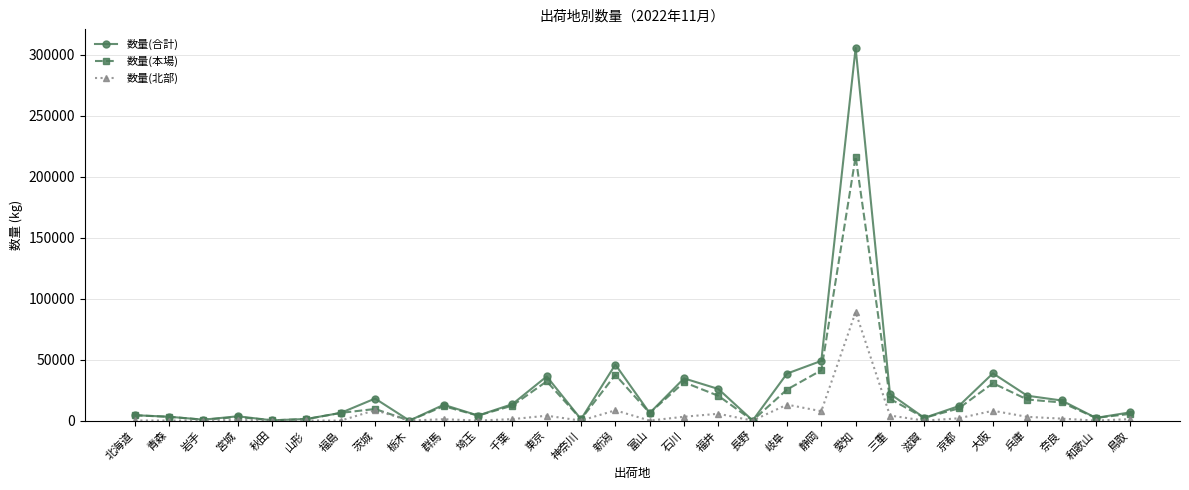

At which category is the sum across all series the highest?

愛知